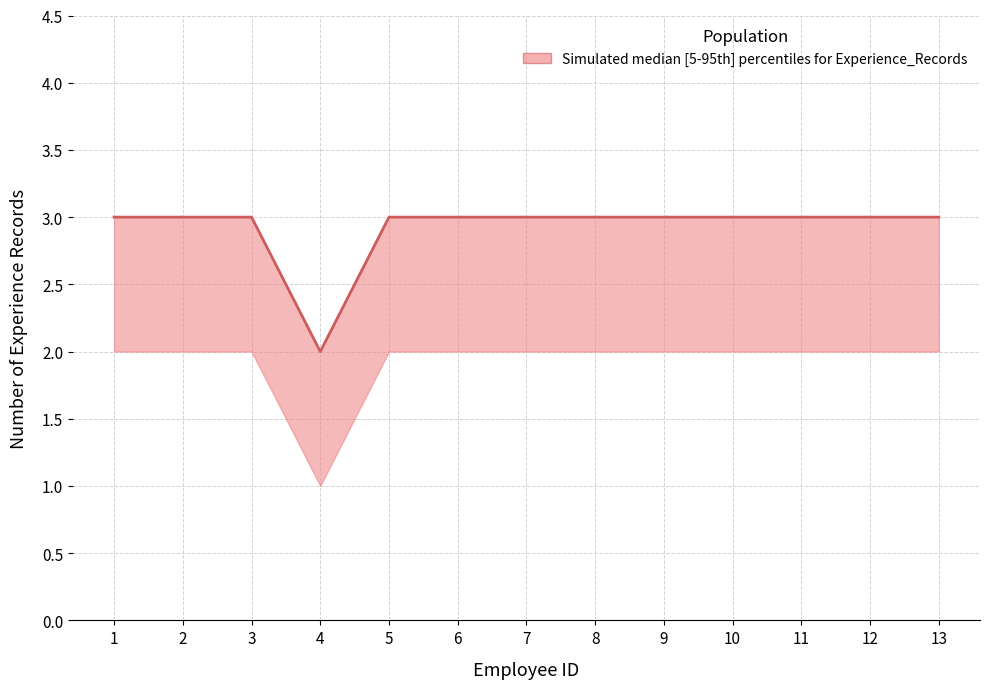

True or false: upper and median cross at least once.

False